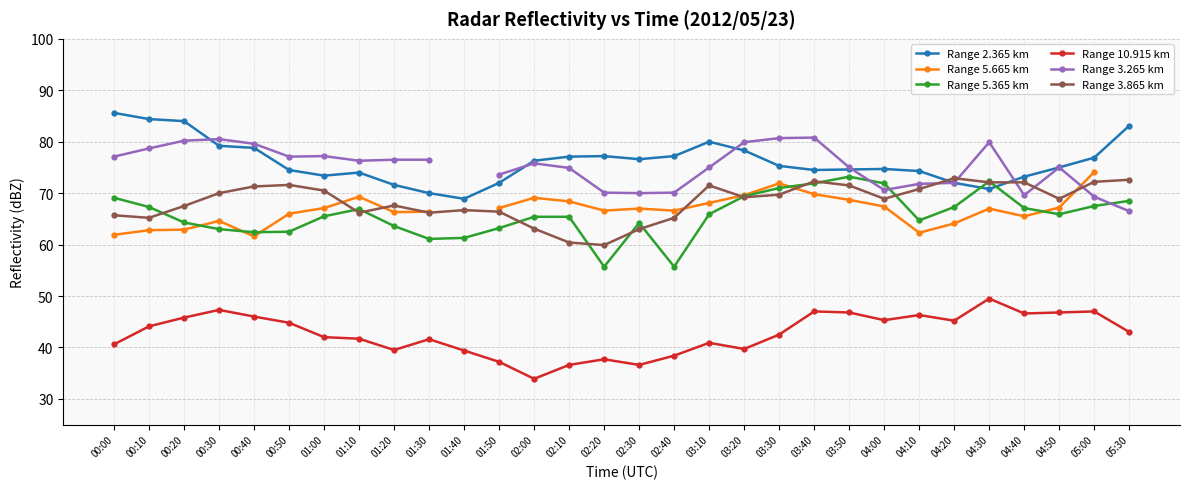

True or false: Range 2.365 km and Range 10.915 km cross at least once.

False